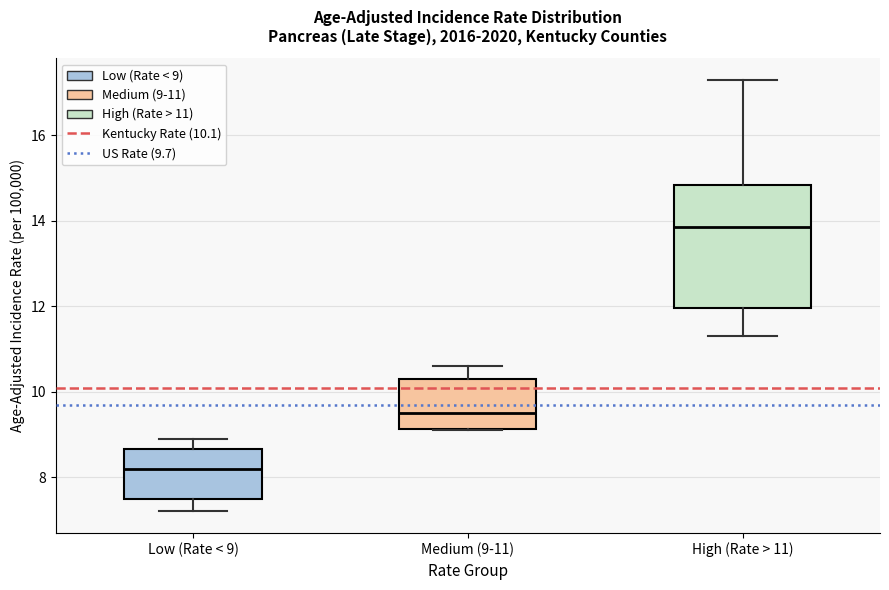

Where is the upper edge of the box for Low (Rate < 9) on the y-axis? The values are not printed on the chart, so give them approximately, as read against the axis.

8.6